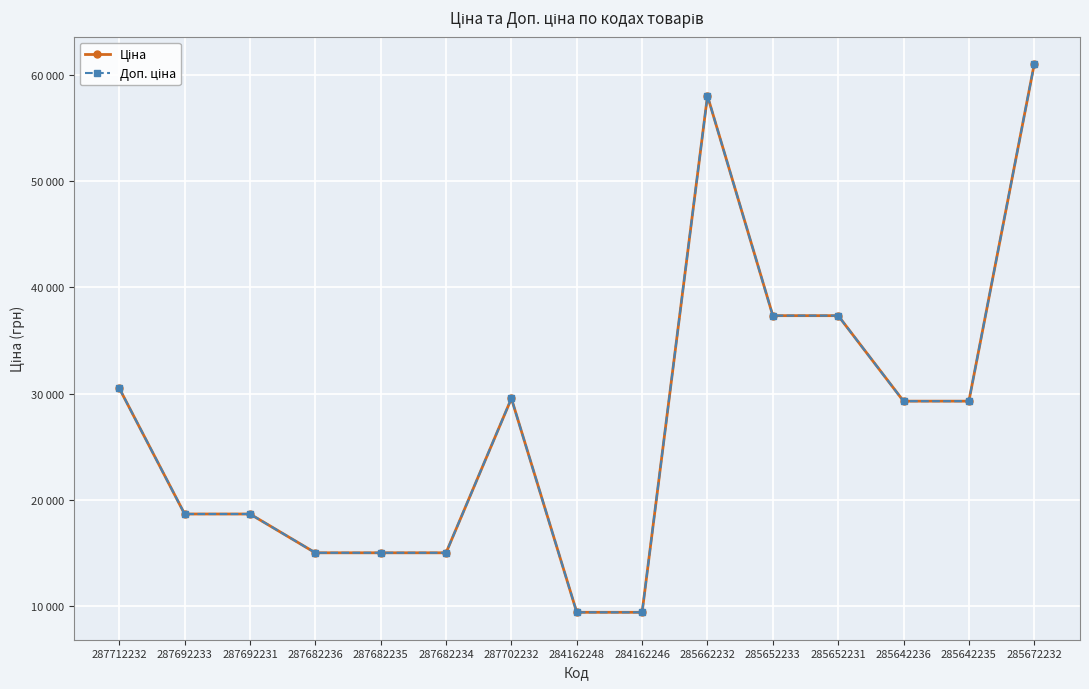

Which category has the highest value in the Доп. ціна series?

285672232